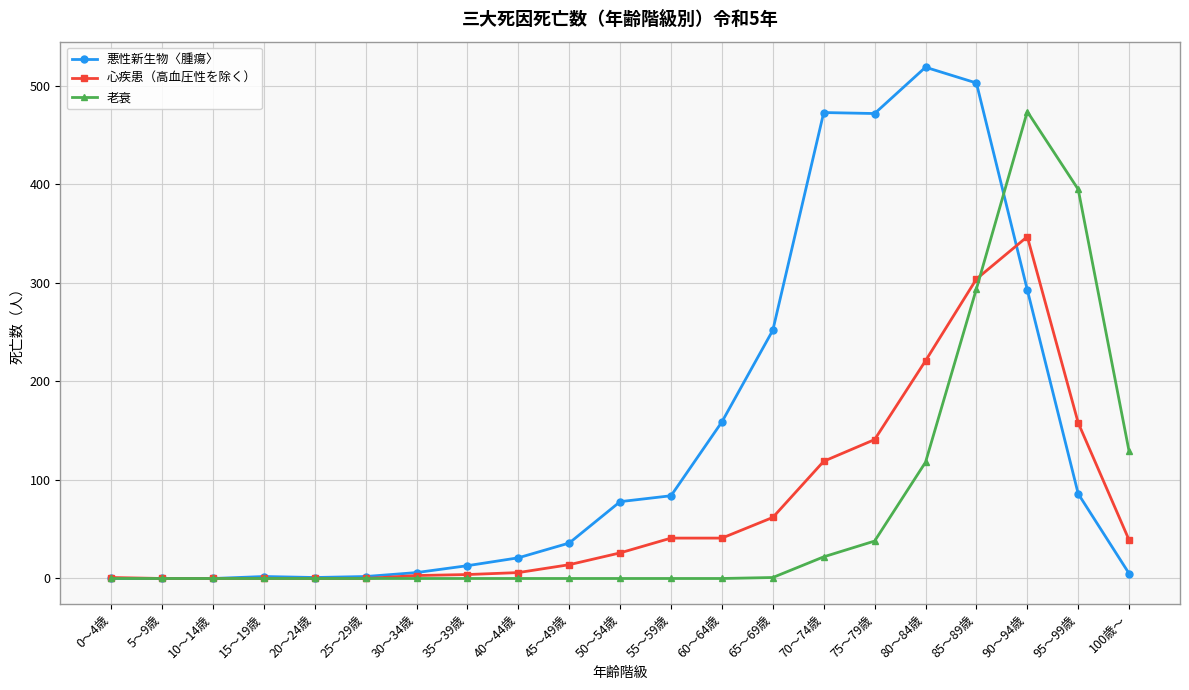

The value of 老衰 at 35～39歳 is 148. True or false?

False